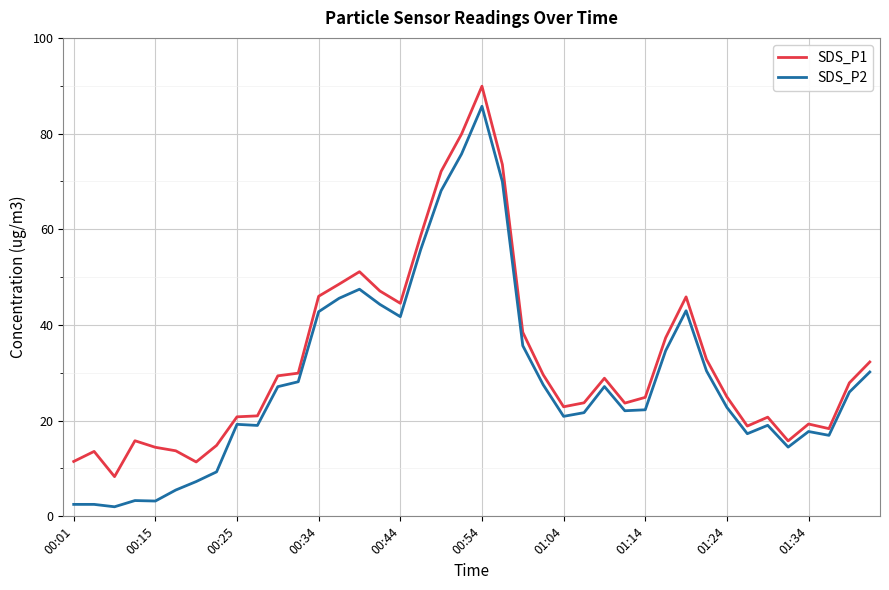

What is the difference between the maximum and minimum values in the SDS_P1 series?

81.6